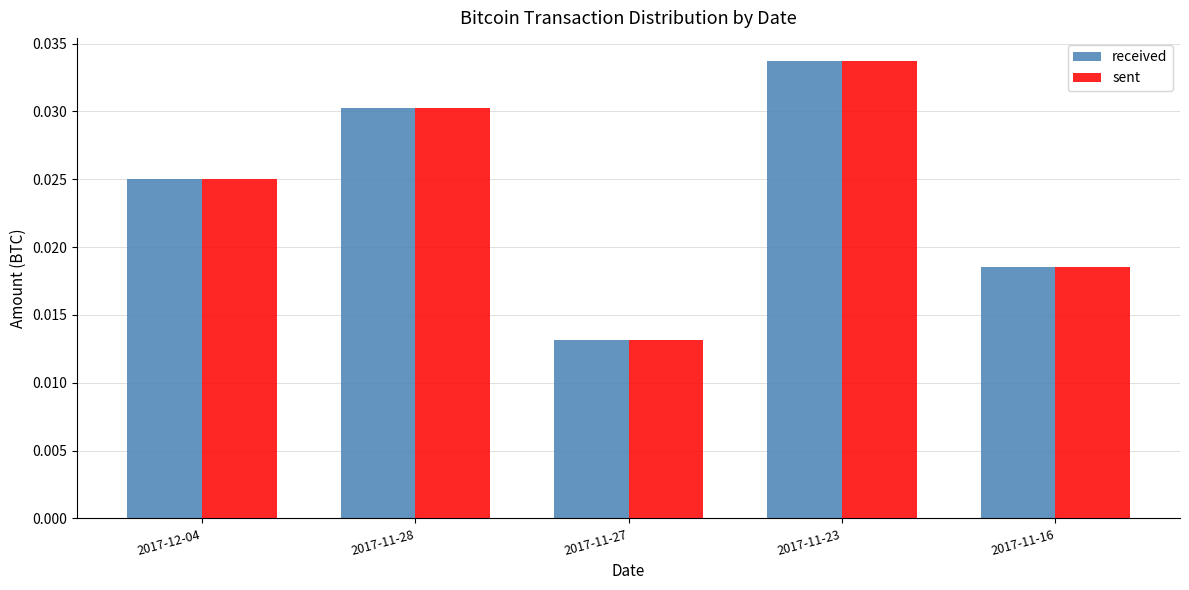

How many received values are between 0 and 1?

5